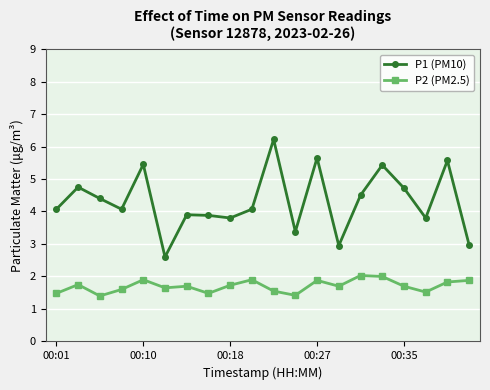

List the series in order of their overall mean, highest first.

P1 (PM10), P2 (PM2.5)